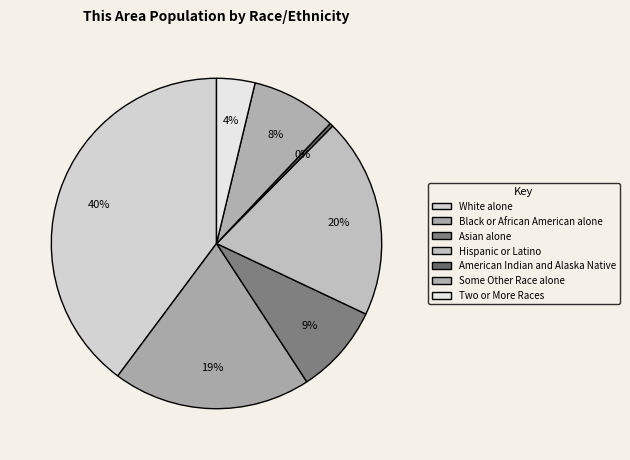

How many slices are in this pie chart?

7